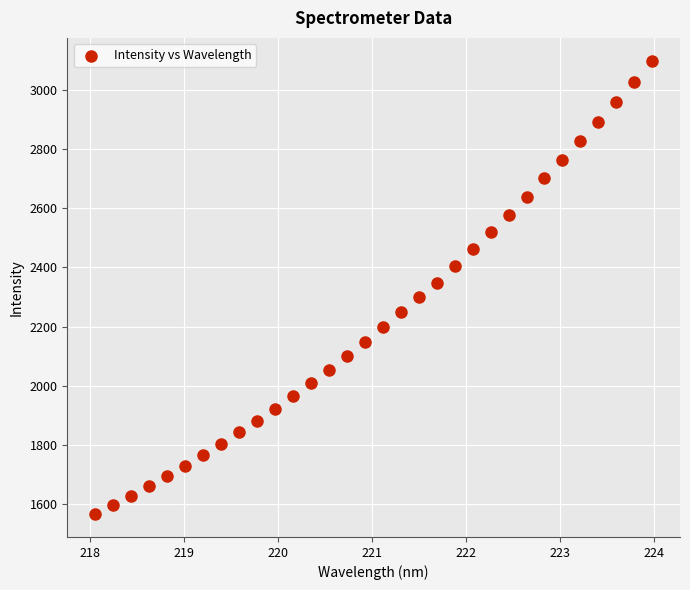

What is the range of X values (max minus min)?

5.9